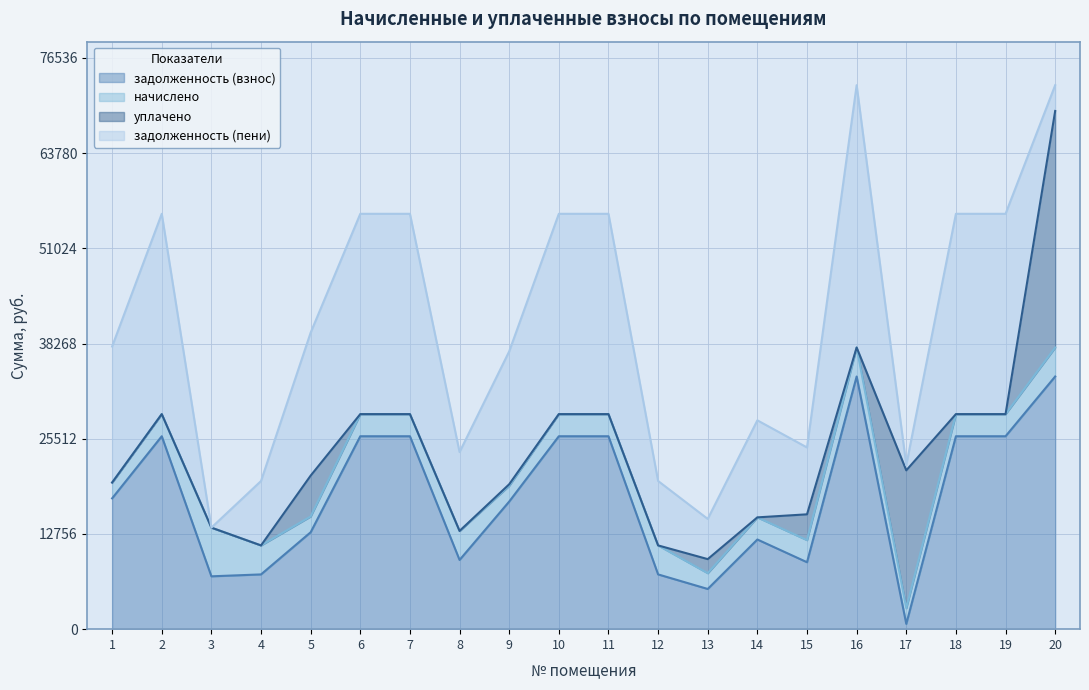

How many times do задолженность (взнос) and начислено cross each other?

2